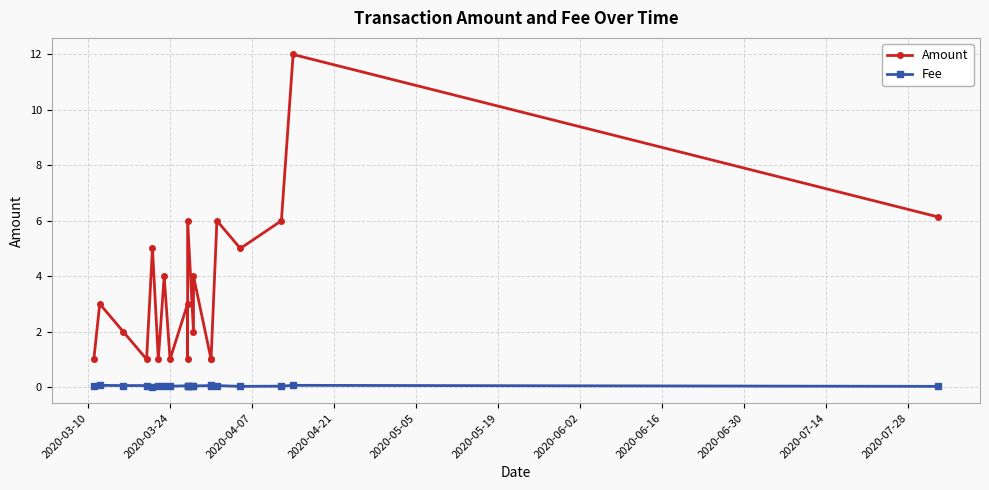

List the series in order of their peak value, highest first.

Amount, Fee